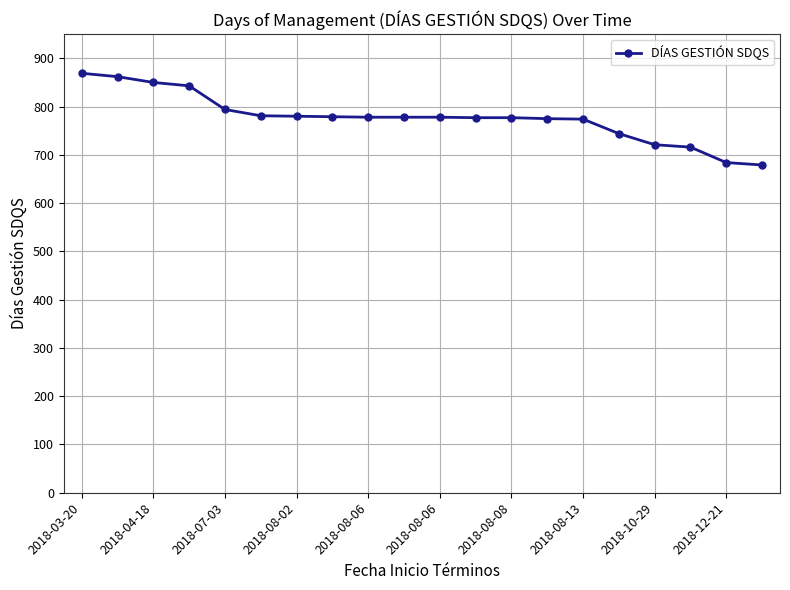

What is the maximum value shown in the chart?

869